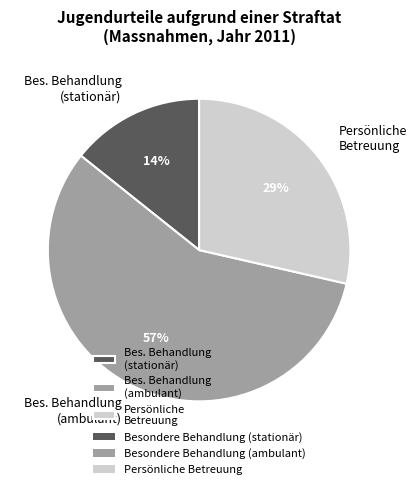

To the nearest percent, what is the average slice percentage?

33%